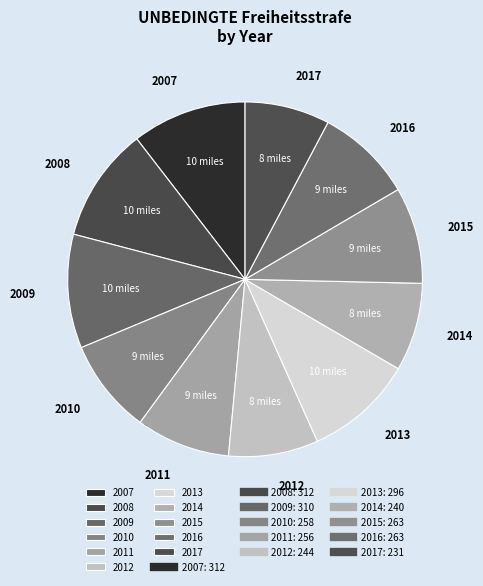

True or false: 2011 accounts for 9% of the total.

True